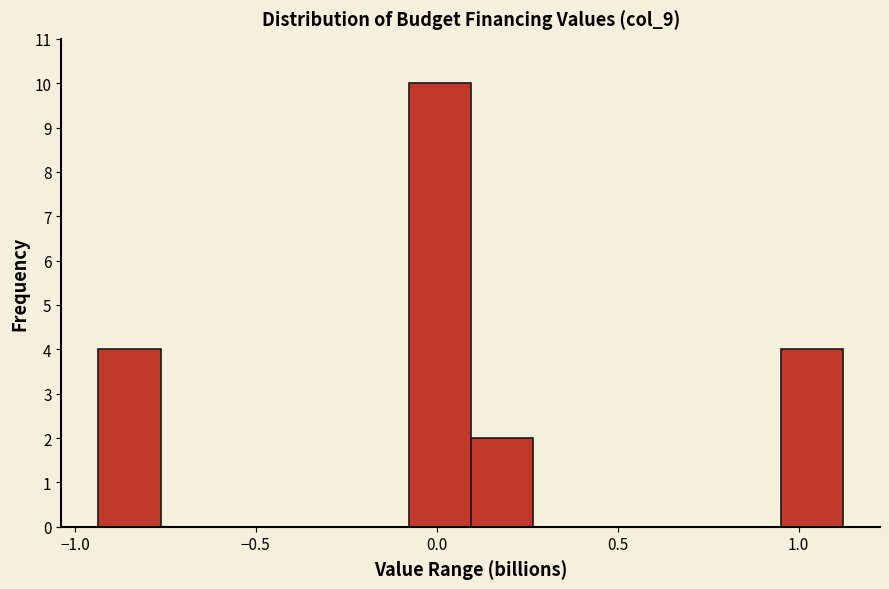

Read against the x-axis, roughly where is the centre of the tallest bar?

0.00